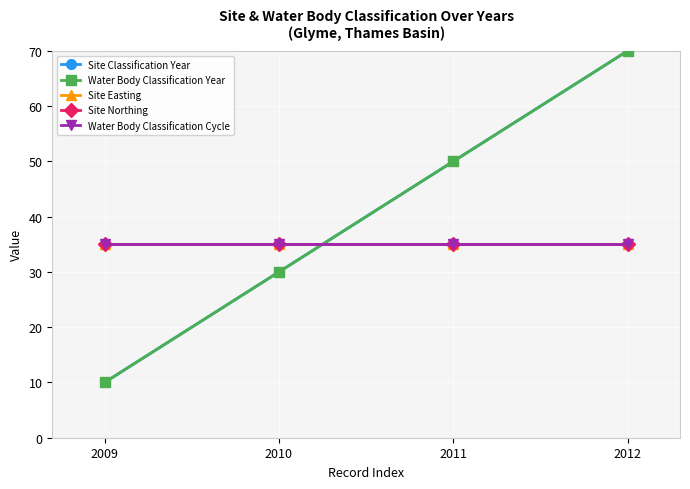

Reading left to right, what are all the values shown in this chart?

Site Classification Year: 2009=10	2010=30	2011=50	2012=70
Water Body Classification Year: 2009=10	2010=30	2011=50	2012=70
Site Easting: 2009=35	2010=35	2011=35	2012=35
Site Northing: 2009=35	2010=35	2011=35	2012=35
Water Body Classification Cycle: 2009=35	2010=35	2011=35	2012=35